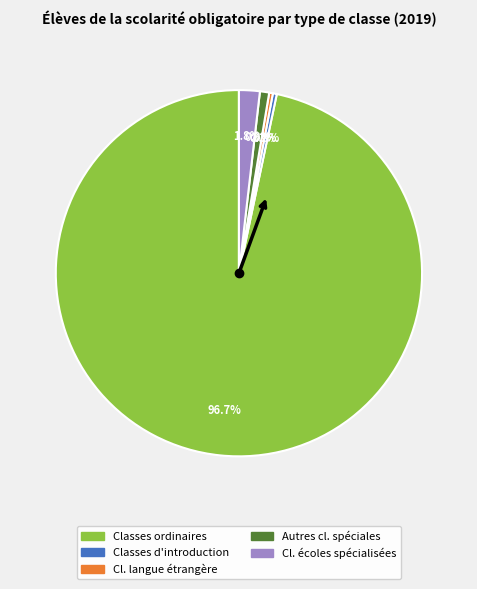

How many slices are in this pie chart?

5